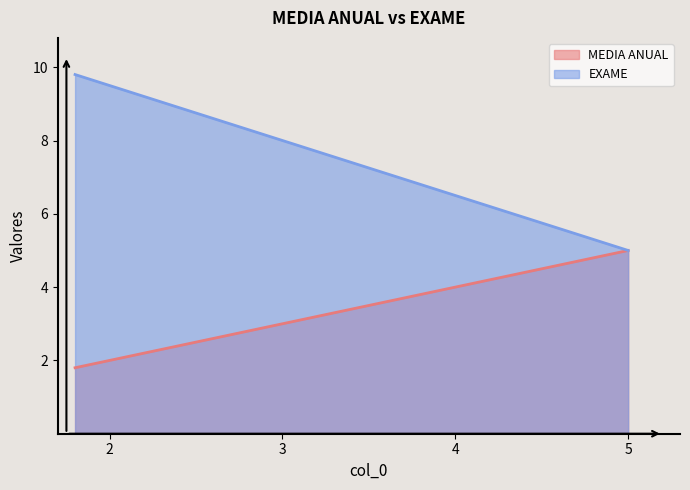

Which series has the largest range (max minus min)?

EXAME